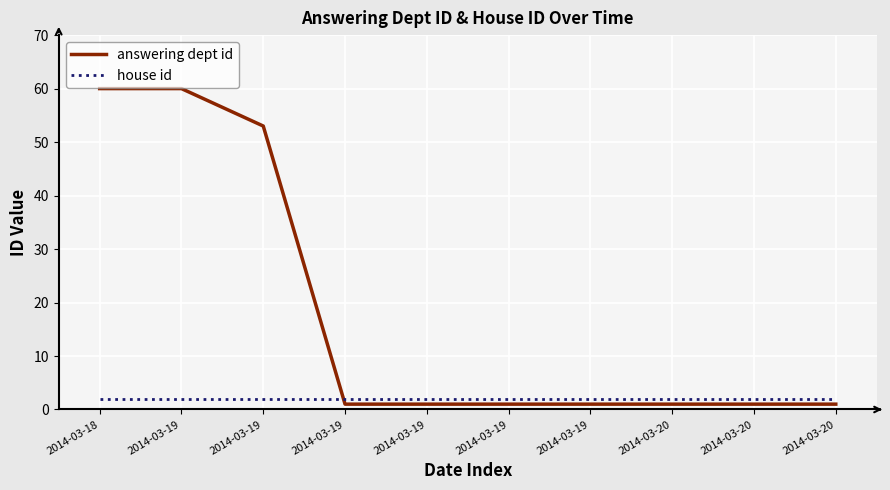

Which series has the largest total across all categories?

answering dept id